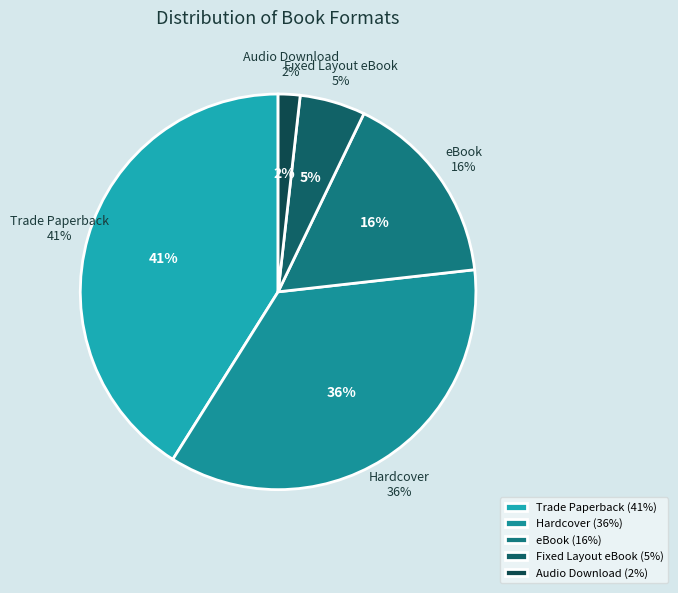

To the nearest percent, what is the difference between the Hardcover and Trade Paperback slice percentages?

5%